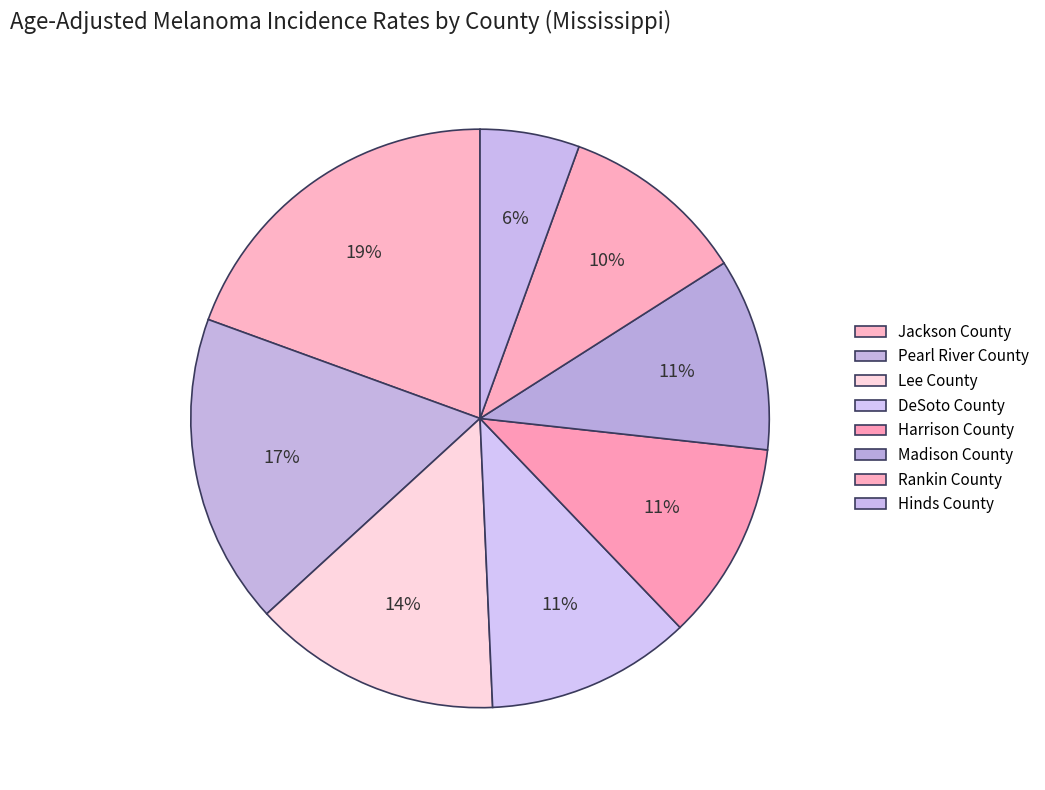

Count the number of slices in the pie.

8